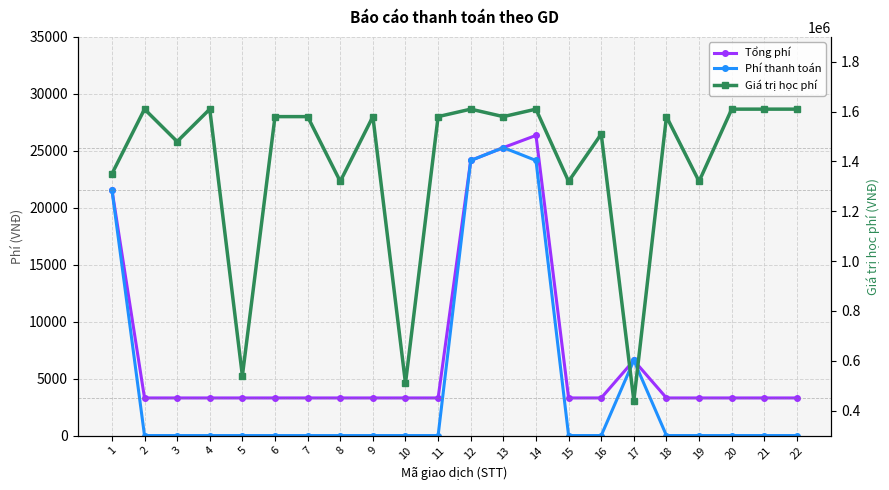

The Giá trị học phí series shows 1580000 at 9. True or false?

True